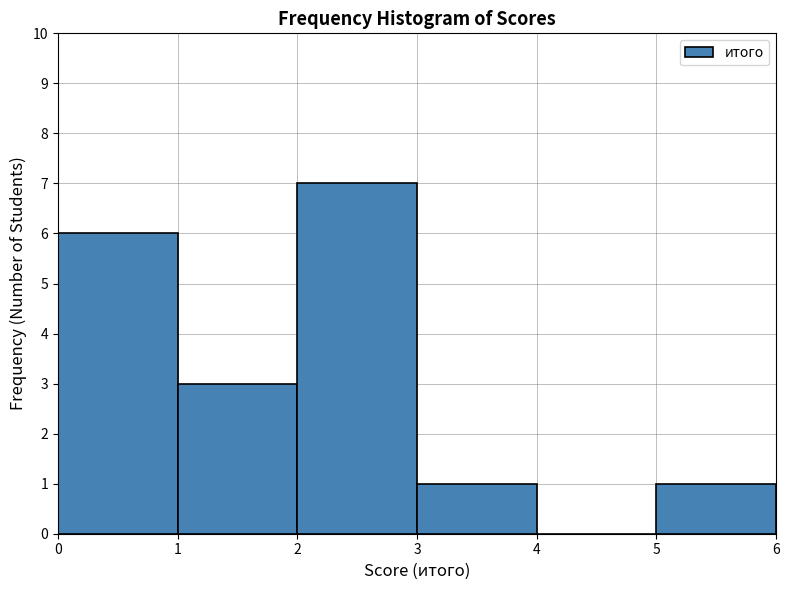

Reading left to right, transcribe this chart: for each bar, give the range it covers on the x-axis and its height. The values are not printed on the chart, so give them approximately, as read against the axis.

0 to 1: 6
1 to 2: 3
2 to 3: 7
3 to 4: 1
4 to 5: 0
5 to 6: 1